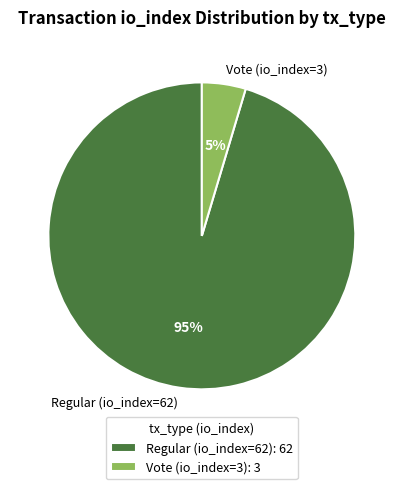

To the nearest percent, what portion does Vote (io_index=3) represent?

5%